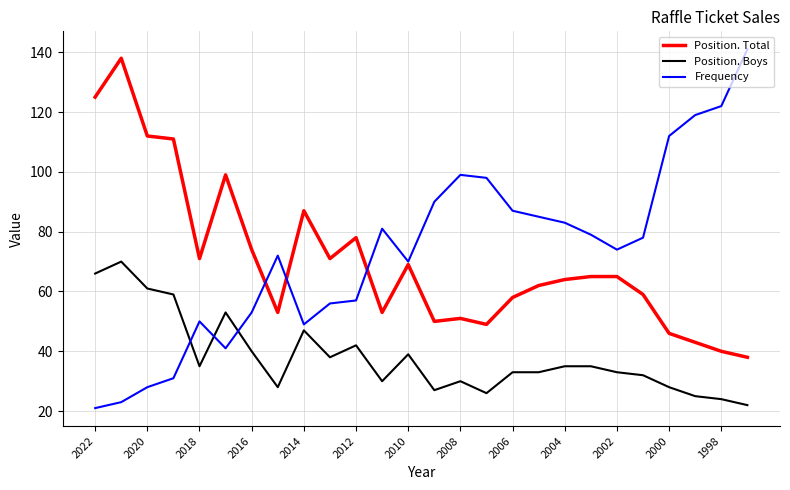

What is the highest value of the Frequency series?

141